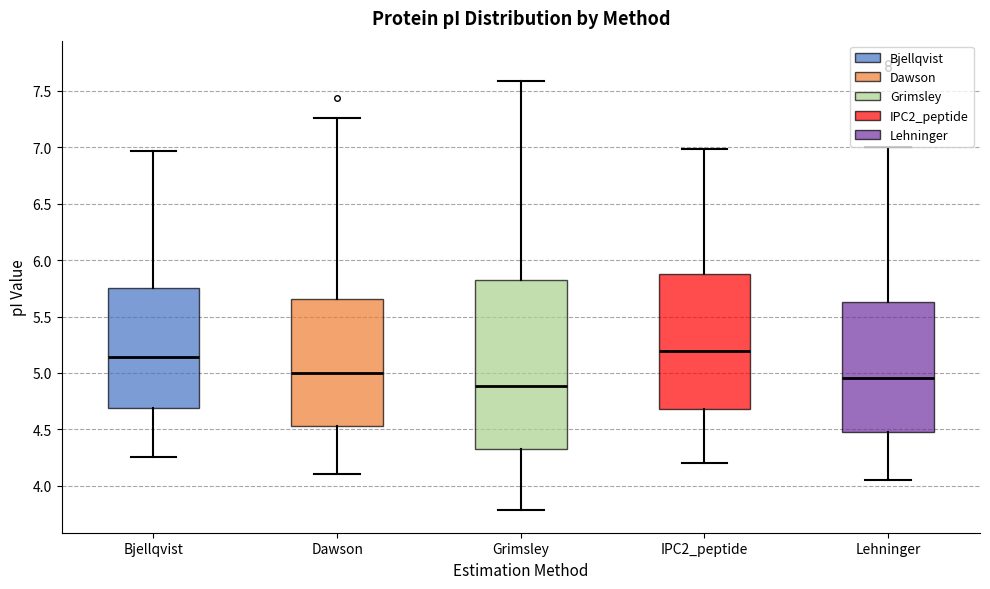

Reading left to right, read every box against the y-axis: the position of its median line, the range the box covers, and the ends of its whiskers. The values are not printed on the chart, so give them approximately, as read against the axis.

Bjellqvist: median 5.15, box 4.70 to 5.75, whiskers 4.25 to 6.95
Dawson: median 5.00, box 4.55 to 5.65, whiskers 4.10 to 7.25
Grimsley: median 4.90, box 4.35 to 5.80, whiskers 3.80 to 7.60
IPC2_peptide: median 5.20, box 4.70 to 5.85, whiskers 4.20 to 7.00
Lehninger: median 4.95, box 4.50 to 5.65, whiskers 4.05 to 7.00